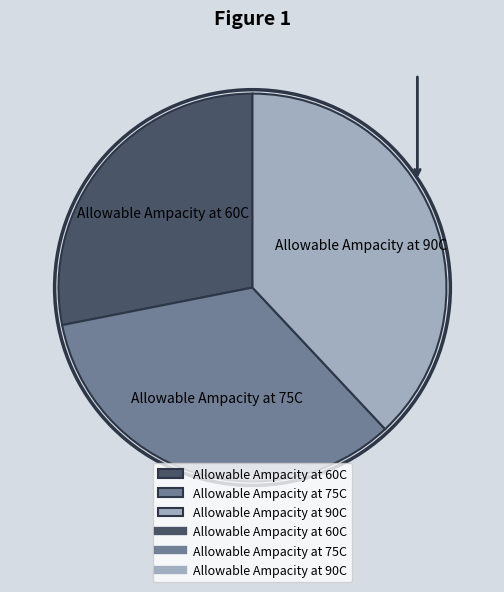

Is Allowable Ampacity at 90C the majority of the pie?

No